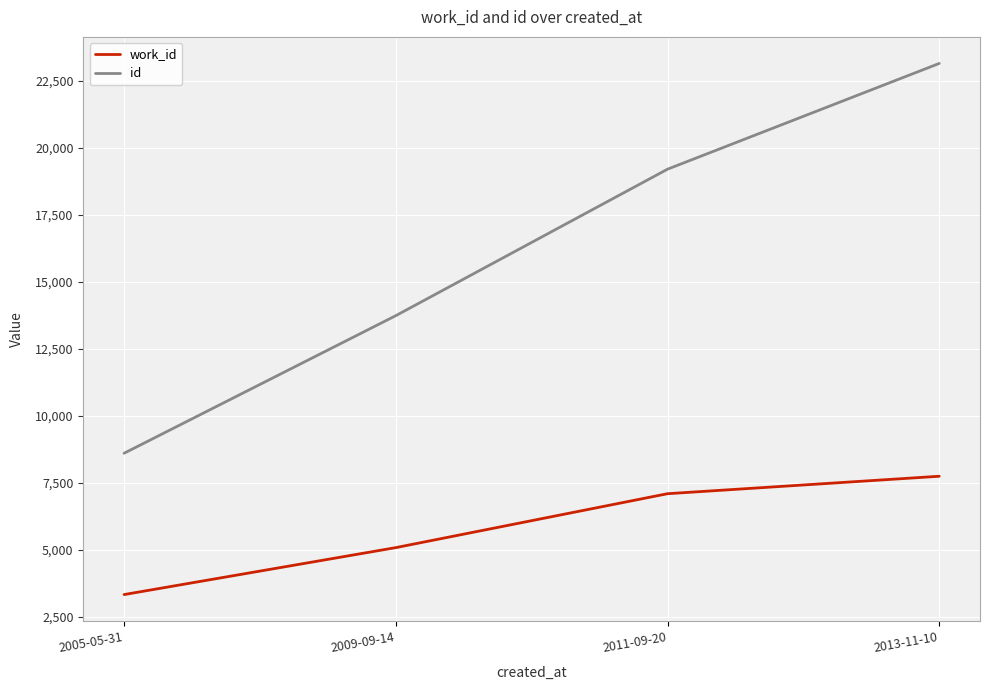

True or false: id and work_id cross at least once.

False